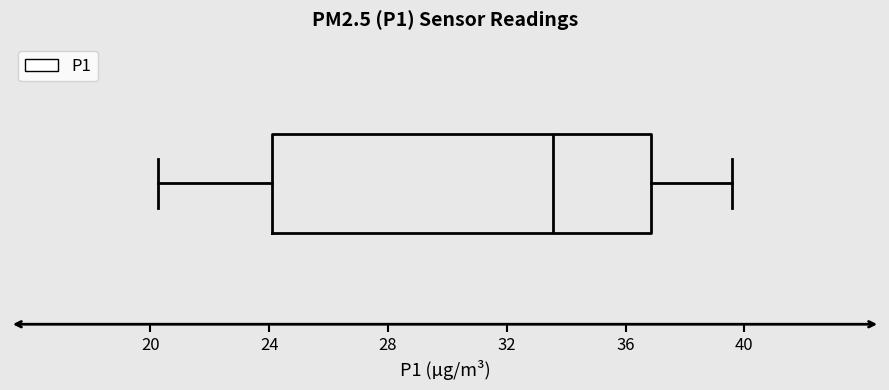

Where is the left edge of the box on the x-axis? The values are not printed on the chart, so give them approximately, as read against the axis.

24.0